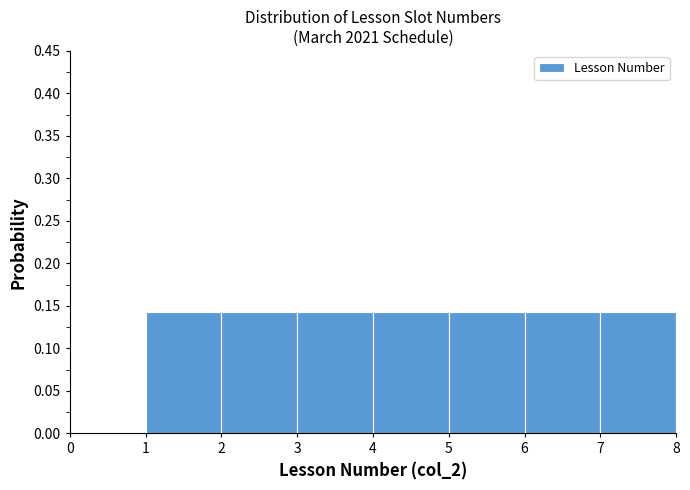

Reading left to right, transcribe this chart: for each bar, give the range it covers on the x-axis and its height. The values are not printed on the chart, so give them approximately, as read against the axis.

0 to 1: 0
1 to 2: 0.145
2 to 3: 0.145
3 to 4: 0.145
4 to 5: 0.145
5 to 6: 0.145
6 to 7: 0.145
7 to 8: 0.145